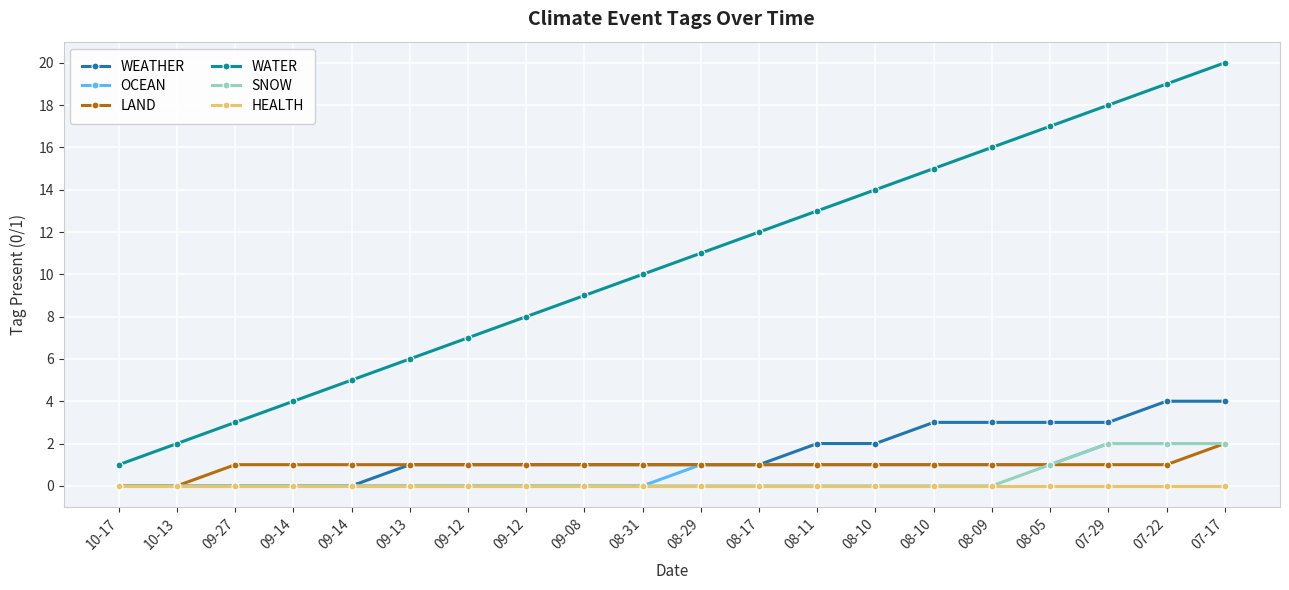

Is it true that WEATHER equals 1 at 09-08?

True